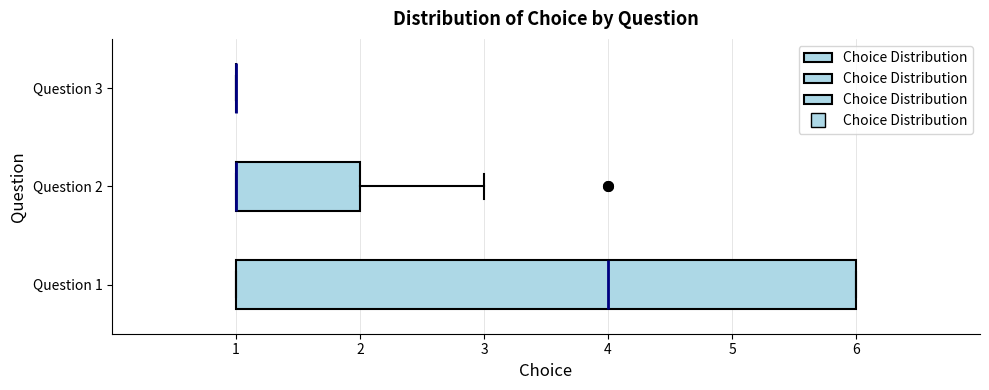

Reading bottom to top, transcribe this box plot: for each box, give where its median line is, the range the box spans, and where its two whiskers end, as read against the x-axis. The values are not printed on the chart, so give them approximately, as read against the axis.

Question 1: median 4, box 1 to 6, whiskers 1 to 6
Question 2: median 1 (drawn on the box's left edge), box 1 to 2, whiskers 1 to 3
Question 3: box collapsed to a line at 1, whiskers 1 to 1